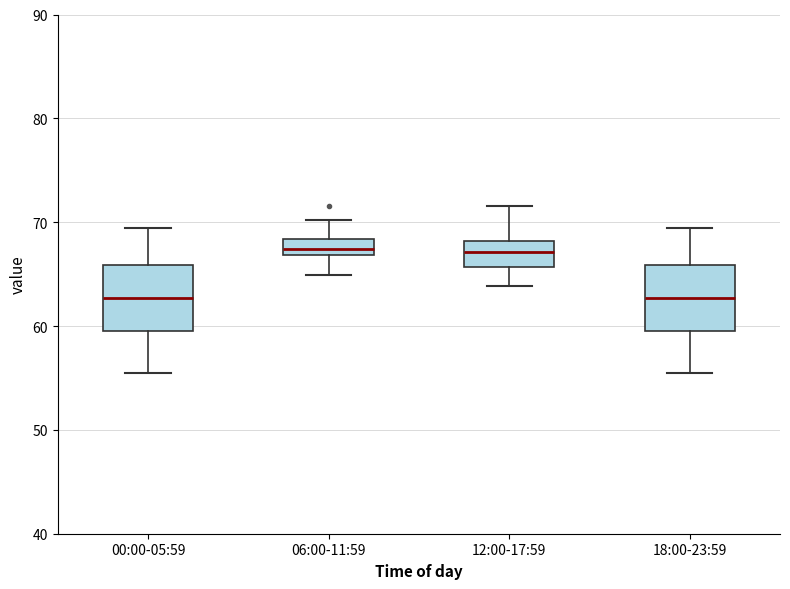

Reading left to right, read every box against the y-axis: the position of its median line, the range the box covers, and the ends of its whiskers. The values are not printed on the chart, so give them approximately, as read against the axis.

00:00-05:59: median 63, box 59 to 66, whiskers 55 to 69
06:00-11:59: median 67 (inside the box), box 67 to 68, whiskers 65 to 70
12:00-17:59: median 67, box 66 to 68, whiskers 64 to 72
18:00-23:59: median 63, box 59 to 66, whiskers 55 to 69